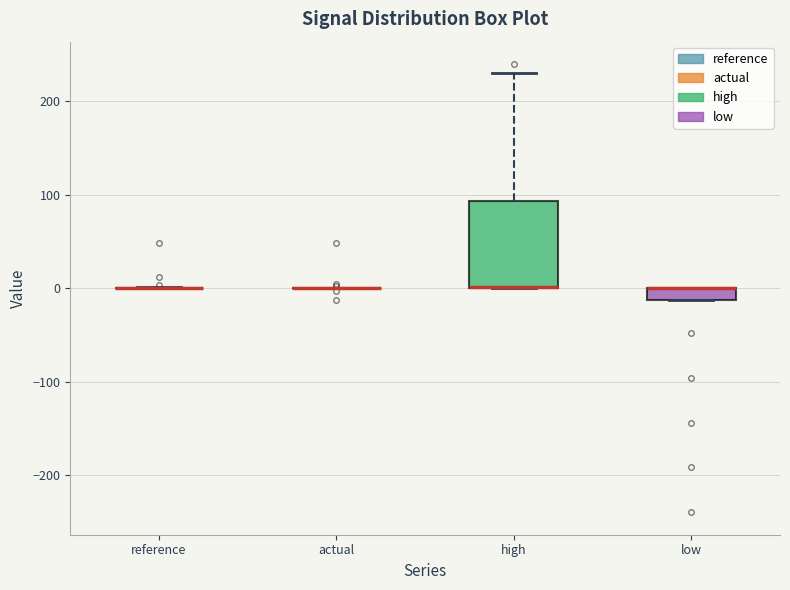

Comparing the boxes themselves (not the whiskers), which one is the tallest?

high